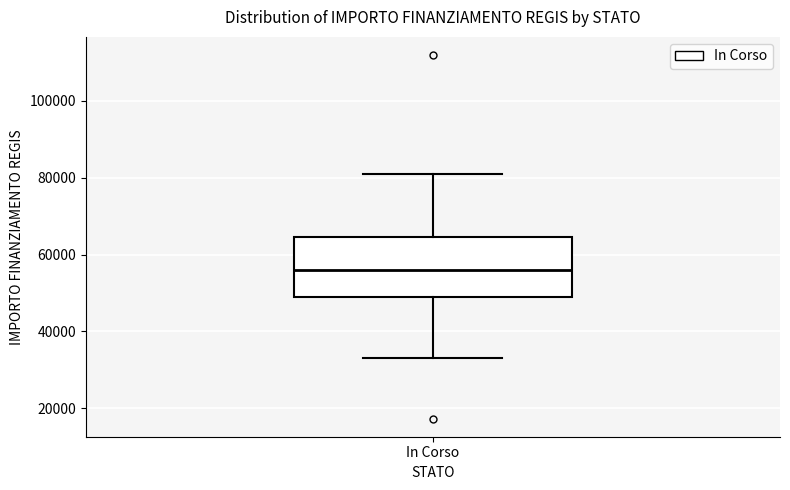

Transcribe this box plot: give where the median line is, the range the box spans, and where the two whiskers end, as read against the y-axis. The values are not printed on the chart, so give them approximately, as read against the axis.

median 56000, box 50000 to 64000, whiskers 32000 to 80000